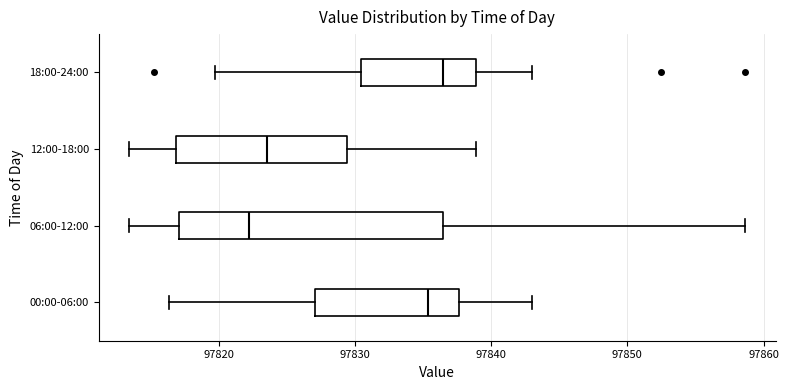

Reading bottom to top, read every box against the x-axis: the position of its median line, the range the box covers, and the ends of its whiskers. The values are not printed on the chart, so give them approximately, as read against the axis.

00:00-06:00: median 97835, box 97827 to 97838, whiskers 97816 to 97843
06:00-12:00: median 97822, box 97817 to 97836, whiskers 97813 to 97859
12:00-18:00: median 97824, box 97817 to 97829, whiskers 97813 to 97839
18:00-24:00: median 97836, box 97830 to 97839, whiskers 97820 to 97843